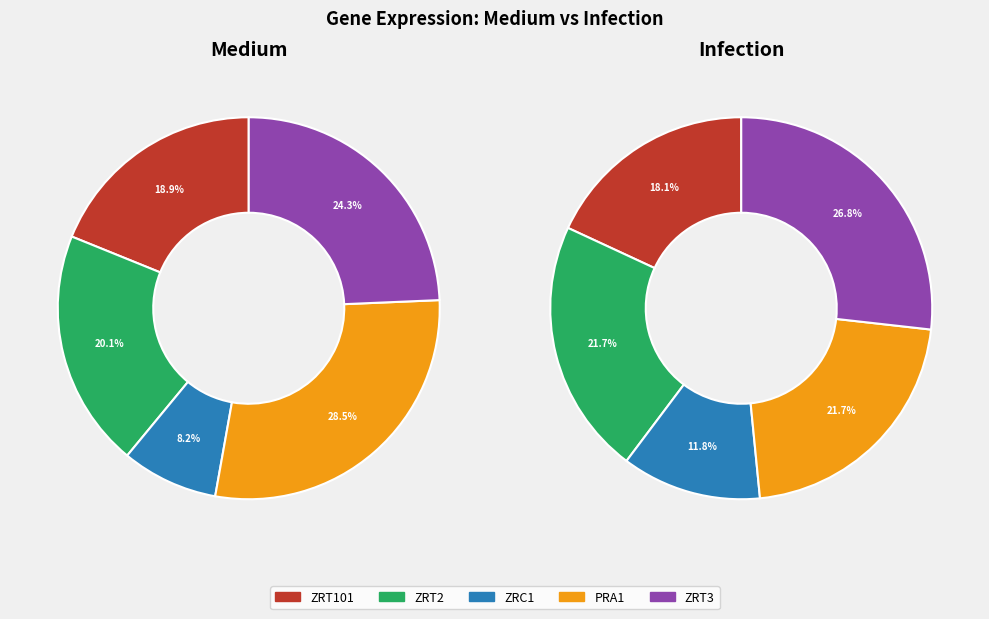

To the nearest percent, what is the combined percentage of Medium and Infection?

100%